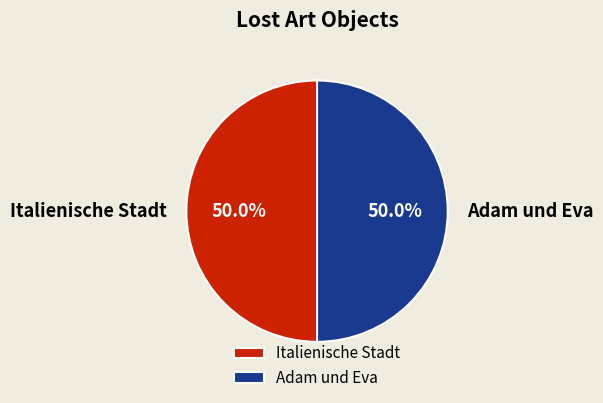

To the nearest percent, what percentage of the pie is Adam und Eva?

50%